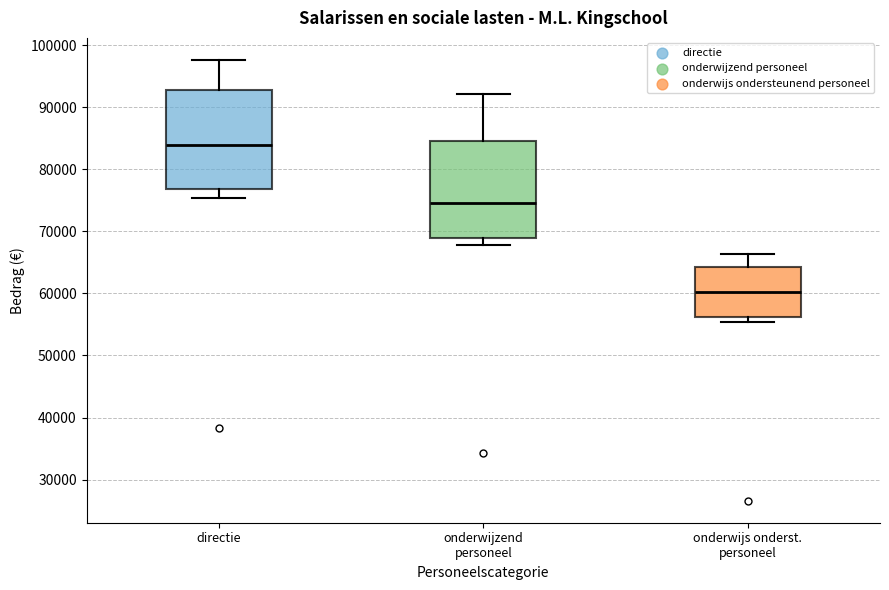

Reading left to right, read every box against the y-axis: the position of its median line, the range the box covers, and the ends of its whiskers. The values are not printed on the chart, so give them approximately, as read against the axis.

directie: median 84000, box 77000 to 93000, whiskers 75000 to 98000
onderwijzend personeel: median 75000, box 69000 to 85000, whiskers 68000 to 92000
onderwijs onderst. personeel: median 60000, box 56000 to 64000, whiskers 55000 to 66000